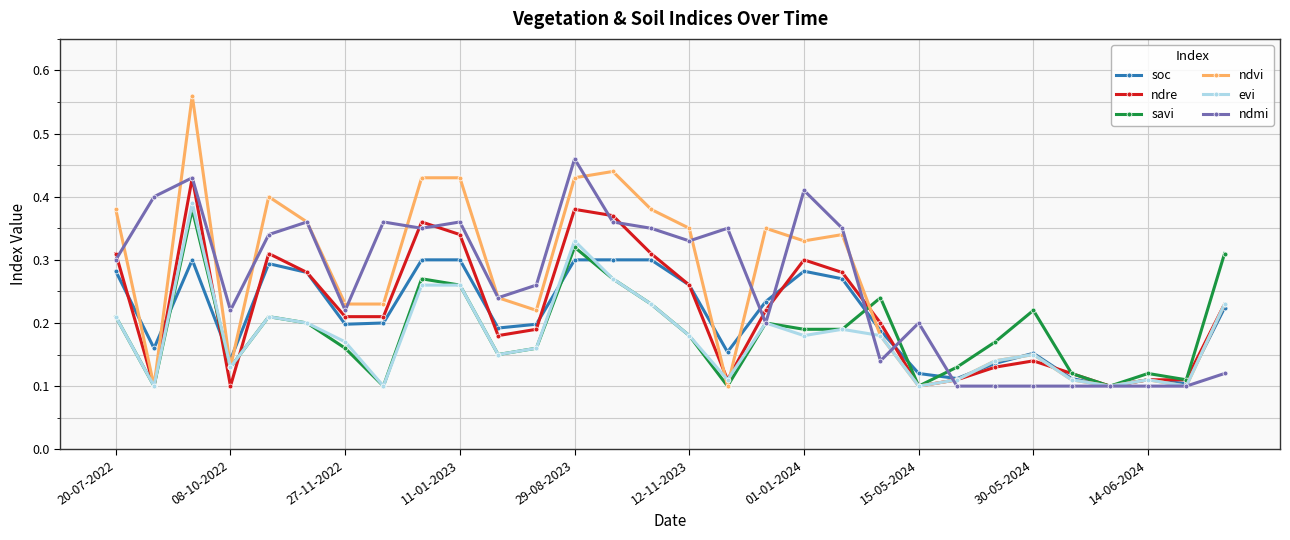

Which series has the largest range (max minus min)?

ndvi